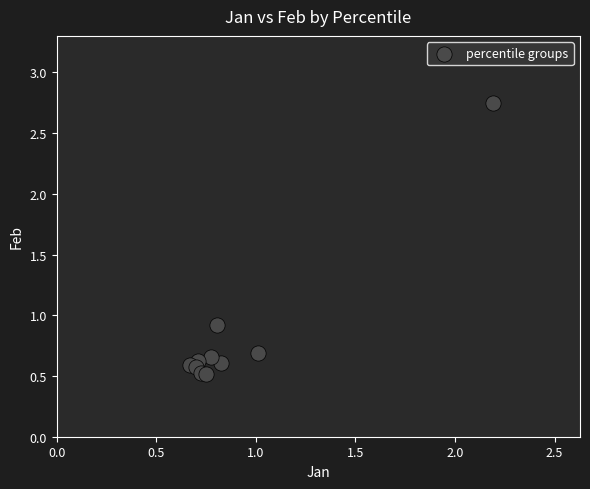

What Y value in the scatter plot is closest to 1?

0.9